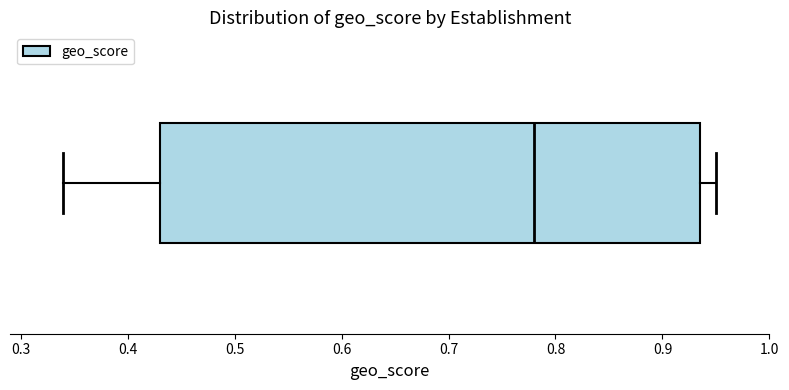

Transcribe this box plot: give where the median line is, the range the box spans, and where the two whiskers end, as read against the x-axis. The values are not printed on the chart, so give them approximately, as read against the axis.

median 0.78, box 0.43 to 0.94, whiskers 0.34 to 0.95